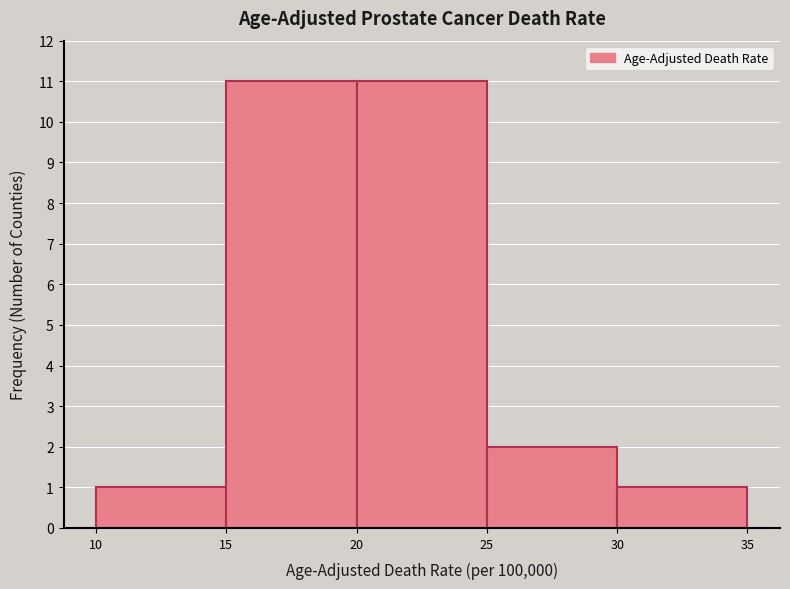

Reading left to right, transcribe this chart: for each bar, give the range it covers on the x-axis and its height. The values are not printed on the chart, so give them approximately, as read against the axis.

10 to 15: 1
15 to 20: 11
20 to 25: 11
25 to 30: 2
30 to 35: 1